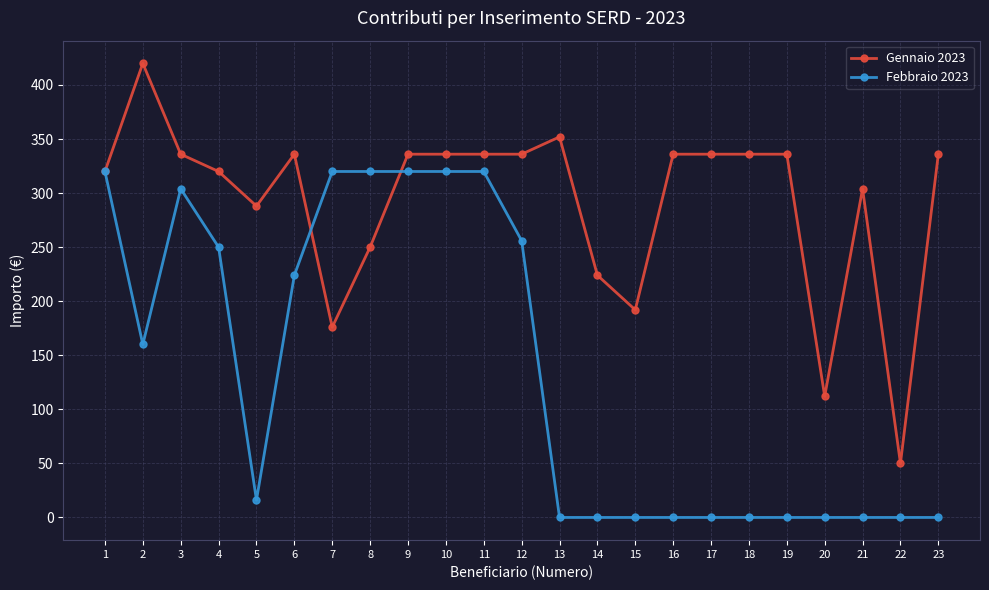

Rank the series by their average value, from lowest to highest.

Febbraio 2023, Gennaio 2023